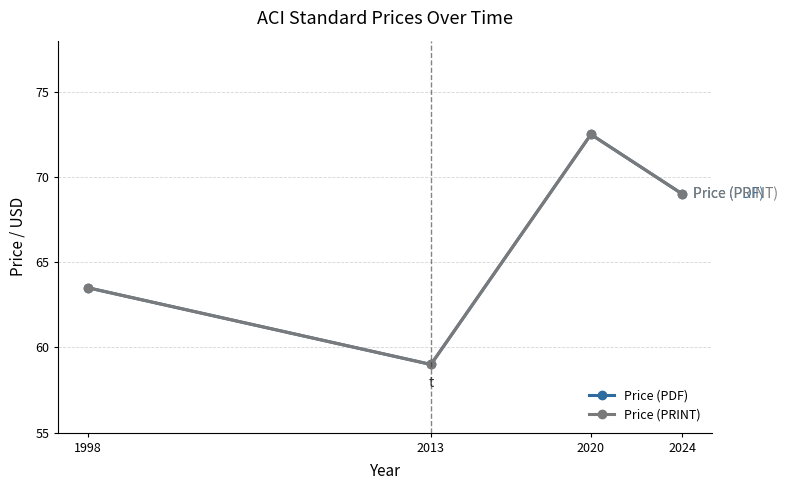

Is this an area chart (filled region under the line)?

No